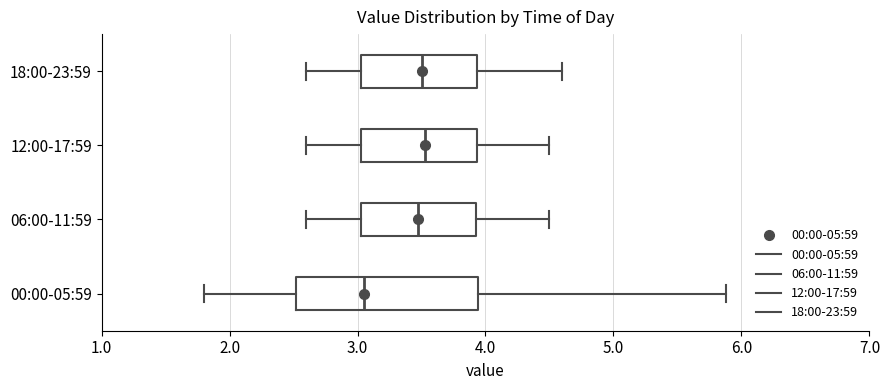

Reading bottom to top, read every box against the x-axis: the position of its median line, the range the box covers, and the ends of its whiskers. The values are not printed on the chart, so give them approximately, as read against the axis.

00:00-05:59: median 3.1, box 2.5 to 3.9, whiskers 1.8 to 5.9
06:00-11:59: median 3.5, box 3.0 to 3.9, whiskers 2.6 to 4.5
12:00-17:59: median 3.5, box 3.0 to 3.9, whiskers 2.6 to 4.5
18:00-23:59: median 3.5, box 3.0 to 3.9, whiskers 2.6 to 4.6